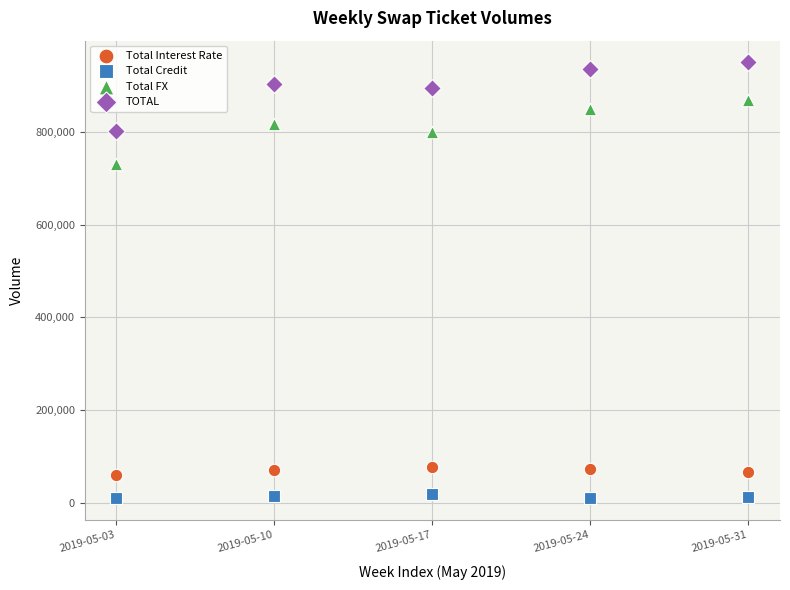

Which series contains the lowest Y value?

Total Credit